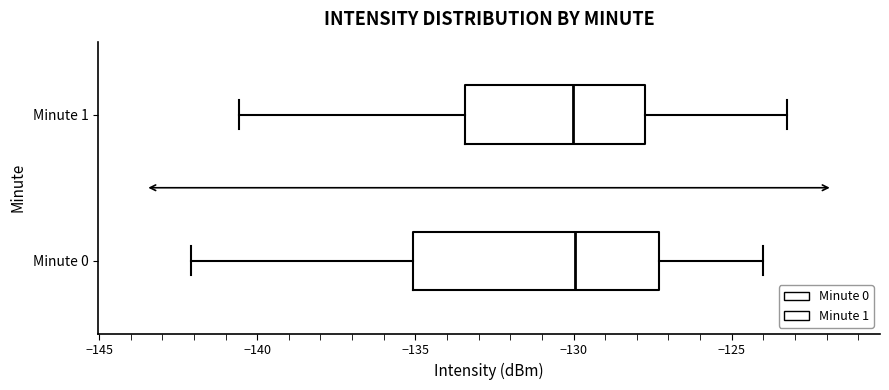

Where does the left whisker of the box for Minute 1 end on the x-axis? The values are not printed on the chart, so give them approximately, as read against the axis.

-140.5